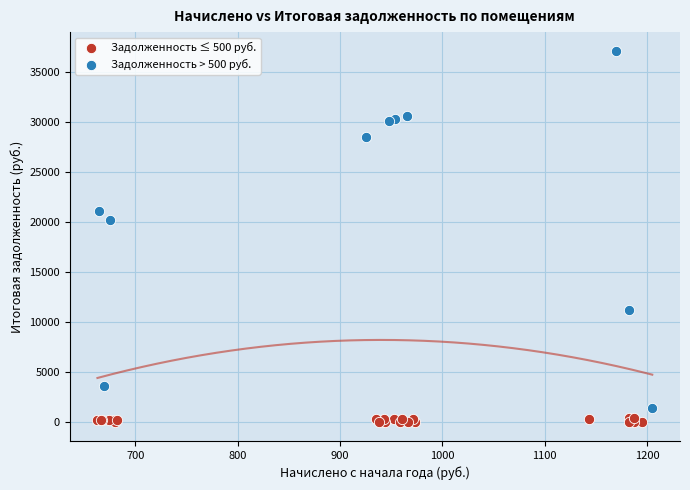

What are all the series names shown in the legend?

Задолженность ≤ 500 руб., Задолженность > 500 руб.